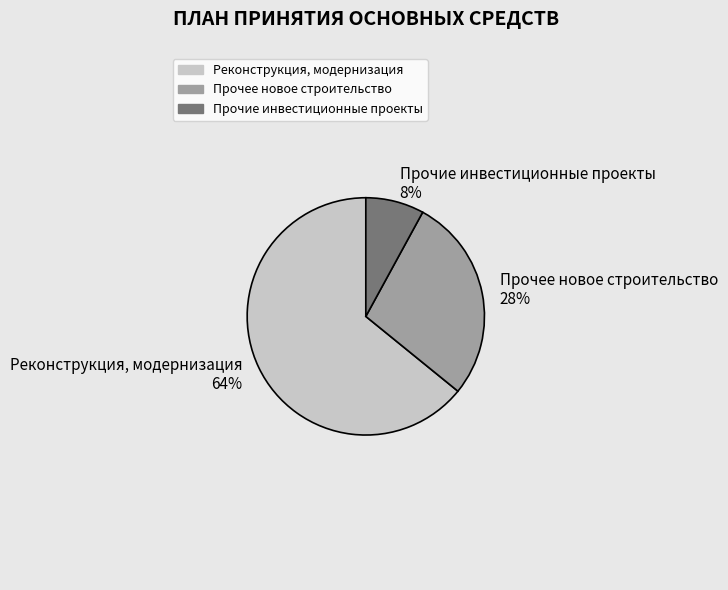

The Прочее новое строительство 28% slice represents 15% of the pie. True or false?

False